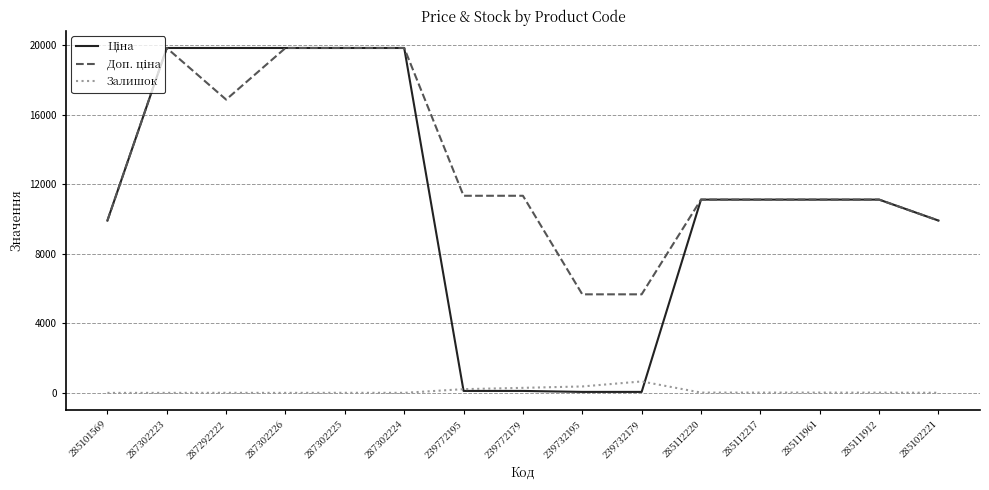

Is it true that Залишок equals 17.0 at 285112217?

True